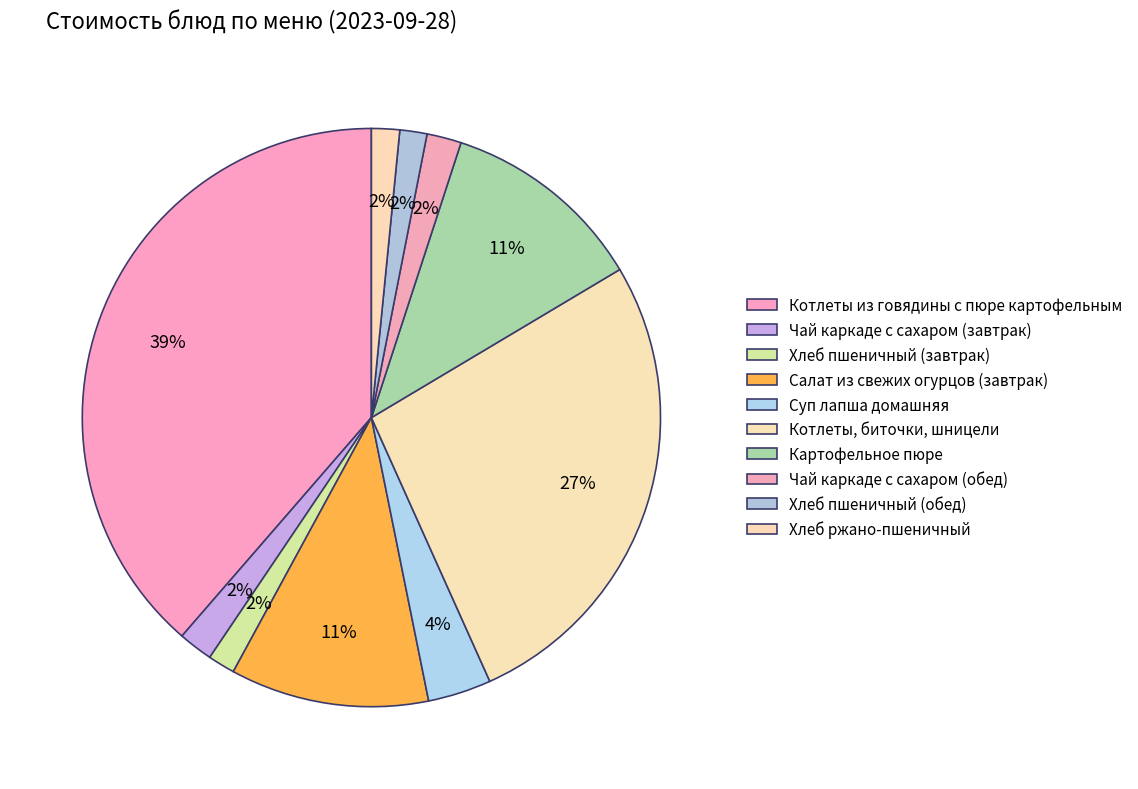

To the nearest percent, what is the difference between the Картофельное пюре and Хлеб пшеничный (завтрак) slice percentages?

10%